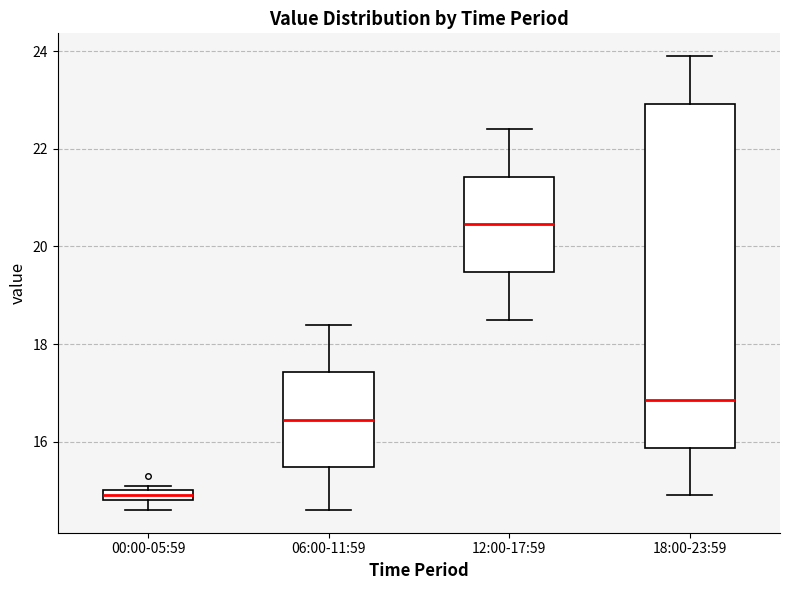

Which box has the lowest median line?

00:00-05:59